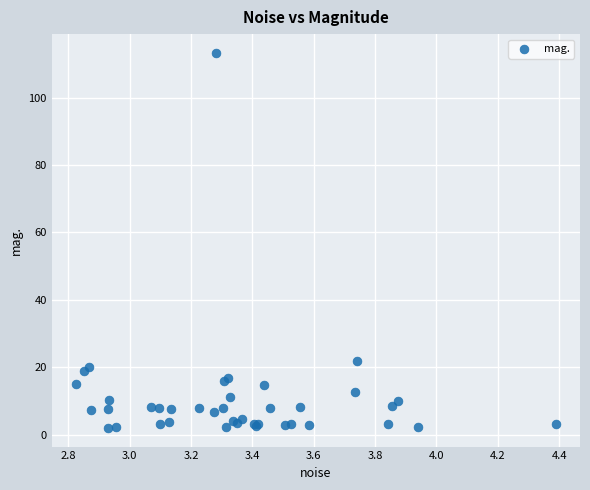

What Y value in the scatter plot is closest to 57?

21.7